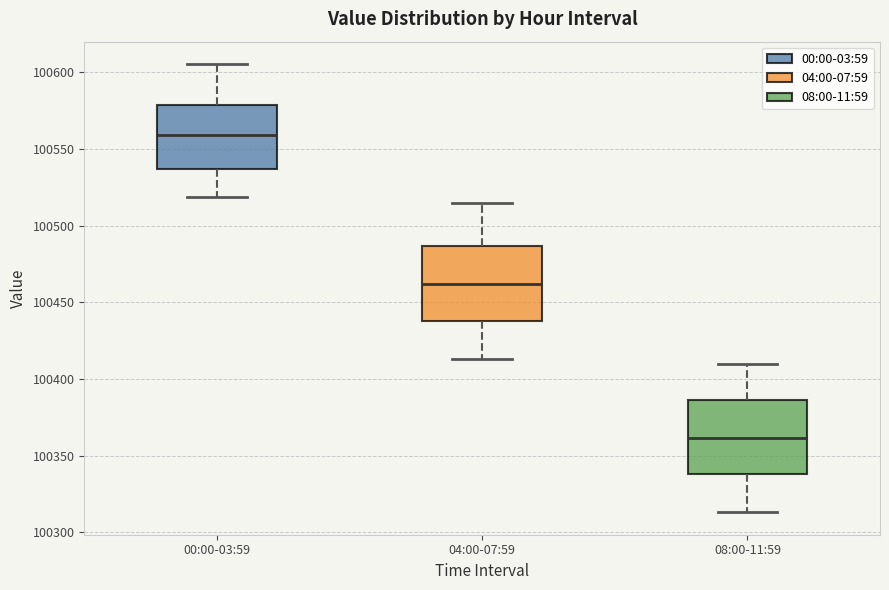

Where does the median line of the box for 08:00-11:59 sit on the y-axis? The values are not printed on the chart, so give them approximately, as read against the axis.

100360